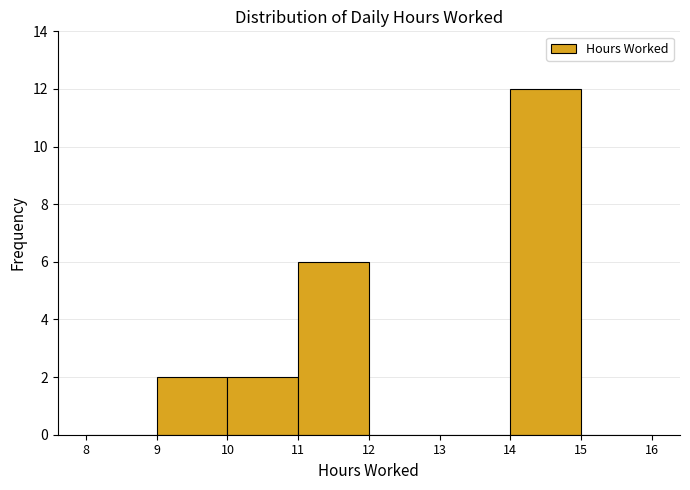

How tall is the bar that spans 9 to 10 on the x-axis? The values are not printed on the chart, so give them approximately, as read against the axis.

2